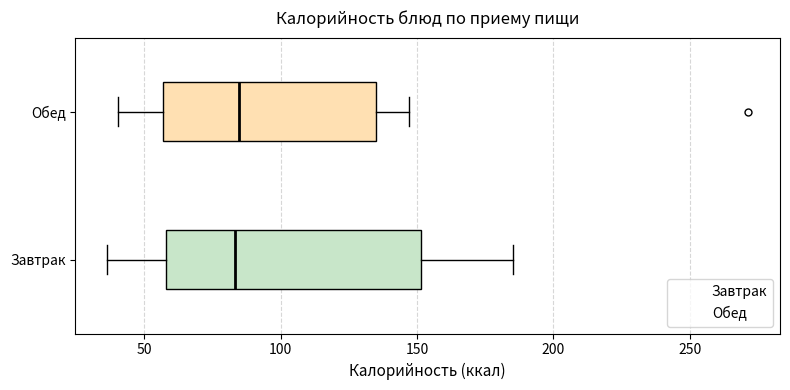

Reading bottom to top, read every box against the x-axis: the position of its median line, the range the box covers, and the ends of its whiskers. The values are not printed on the chart, so give them approximately, as read against the axis.

Завтрак: median 85, box 60 to 150, whiskers 35 to 185
Обед: median 85, box 55 to 135, whiskers 40 to 145